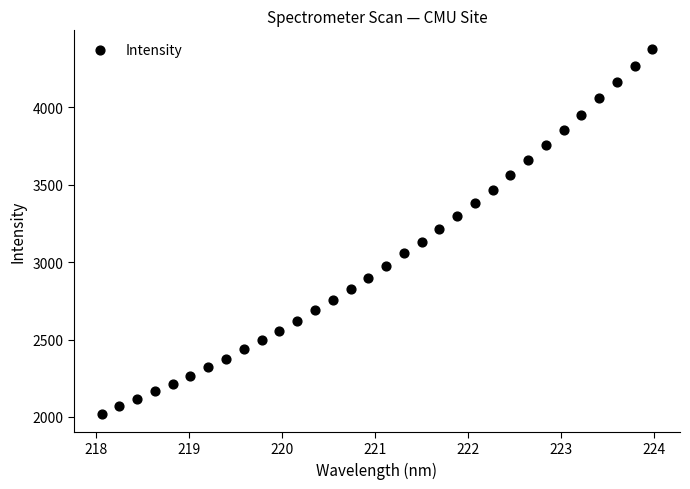

What is the range of X values (max minus min)?

5.9